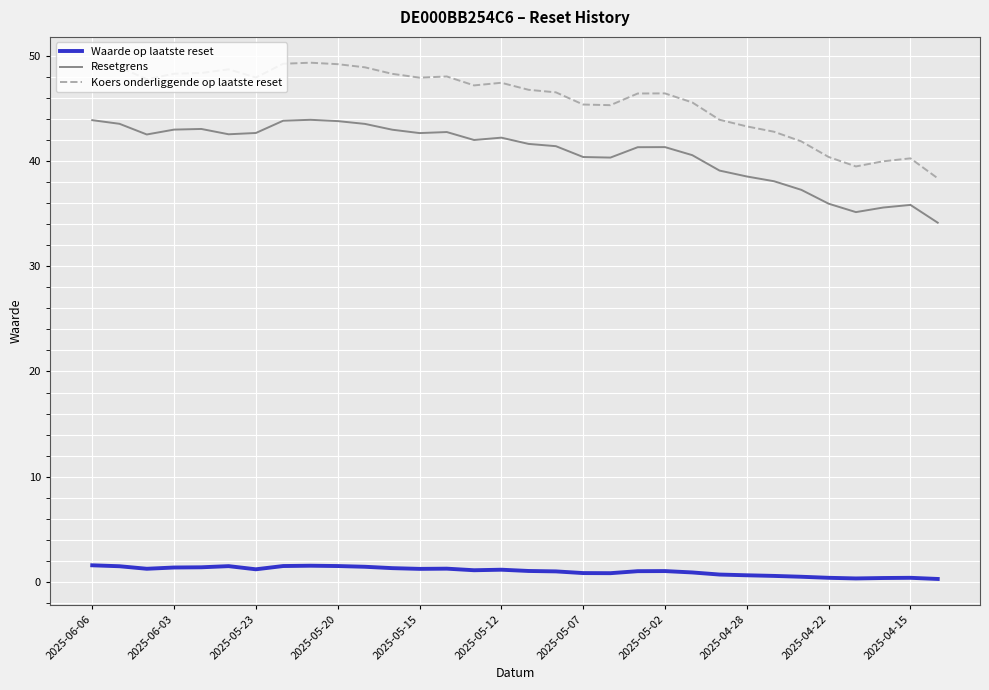

Which series has the largest total across all categories?

Koers onderliggende op laatste reset